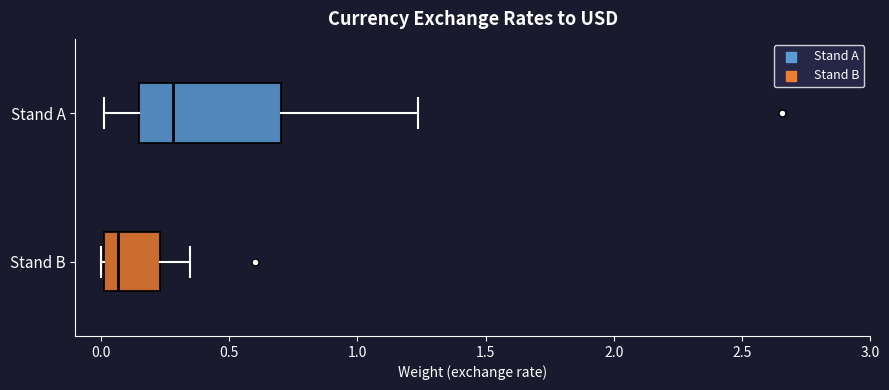

Which box is the widest, from its left edge to its right edge?

Stand A